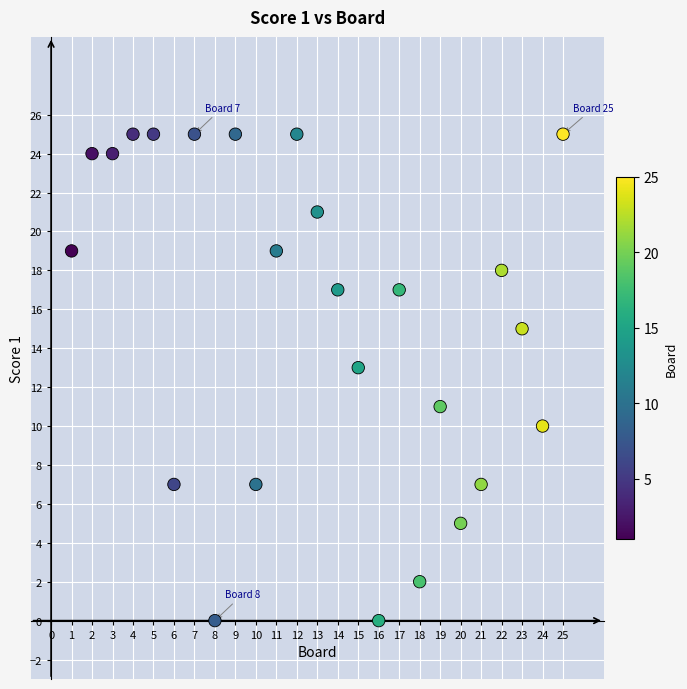

What is the range of X values (max minus min)?

24